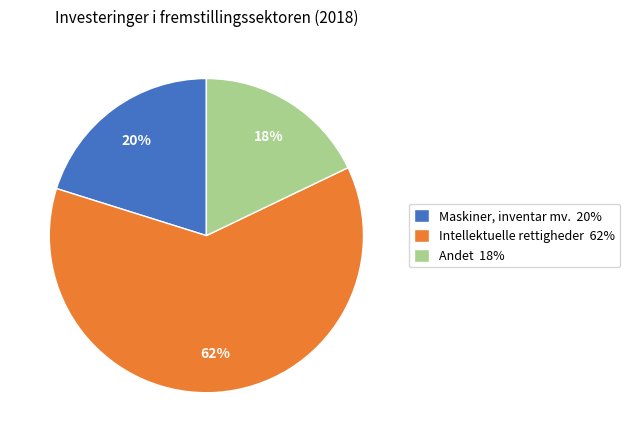

The Andet slice represents 7% of the pie. True or false?

False